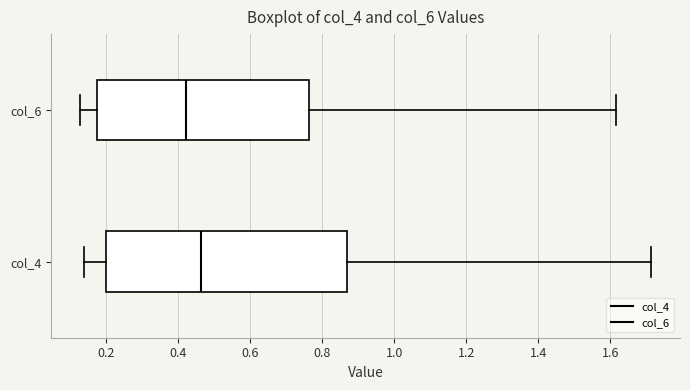

Reading bottom to top, read every box against the x-axis: the position of its median line, the range the box covers, and the ends of its whiskers. The values are not printed on the chart, so give them approximately, as read against the axis.

col_4: median 0.46, box 0.20 to 0.86, whiskers 0.14 to 1.72
col_6: median 0.42, box 0.18 to 0.76, whiskers 0.12 to 1.62